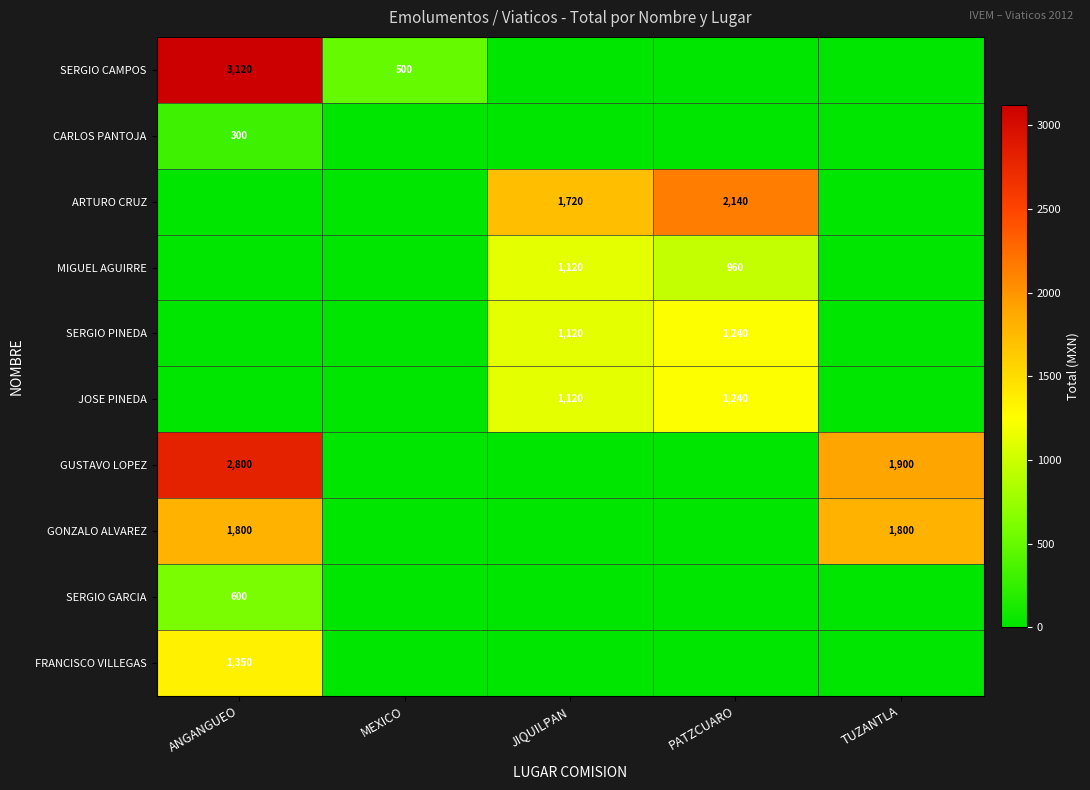

The value of MIGUEL AGUIRRE at PATZCUARO is 960. True or false?

True